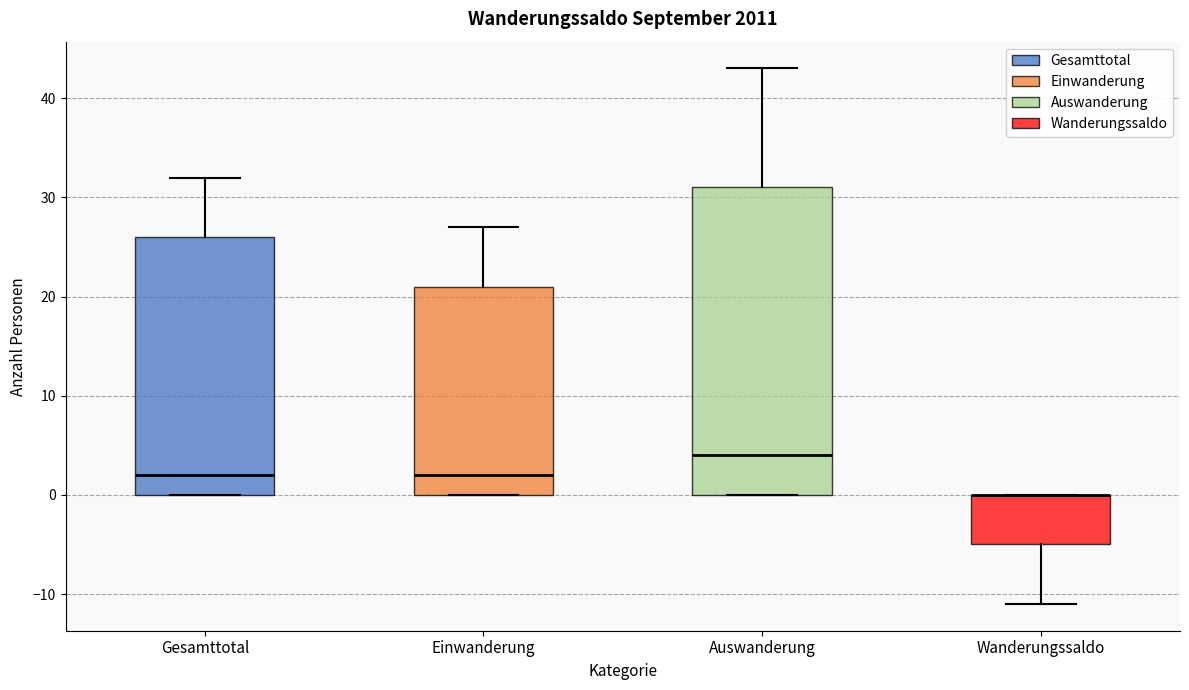

Where does the lower whisker of the box for Wanderungssaldo end on the y-axis? The values are not printed on the chart, so give them approximately, as read against the axis.

-11